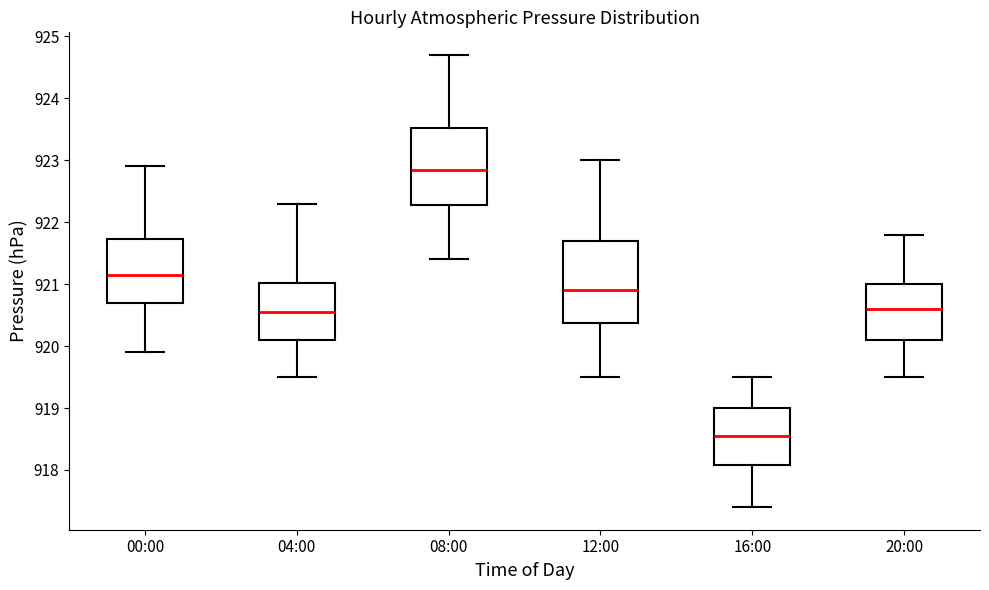

Reading left to right, read every box against the y-axis: the position of its median line, the range the box covers, and the ends of its whiskers. The values are not printed on the chart, so give them approximately, as read against the axis.

00:00: median 921.2, box 920.7 to 921.7, whiskers 919.9 to 922.9
04:00: median 920.6, box 920.1 to 921.0, whiskers 919.5 to 922.3
08:00: median 922.9, box 922.3 to 923.5, whiskers 921.4 to 924.7
12:00: median 920.9, box 920.4 to 921.7, whiskers 919.5 to 923.0
16:00: median 918.6, box 918.1 to 919.0, whiskers 917.4 to 919.5
20:00: median 920.6, box 920.1 to 921.0, whiskers 919.5 to 921.8